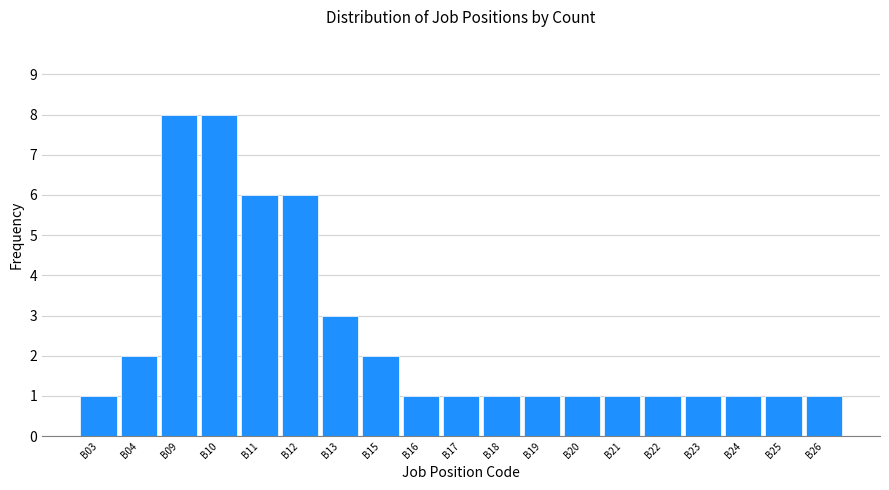

Reading left to right, extract all data points from this chart.

1	2	8	8	6	6	3	2	1	1	1	1	1	1	1	1	1	1	1